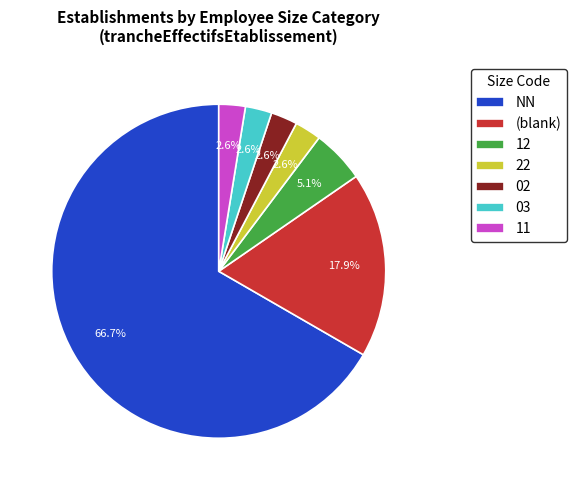

What is the largest slice in the pie chart?

NN